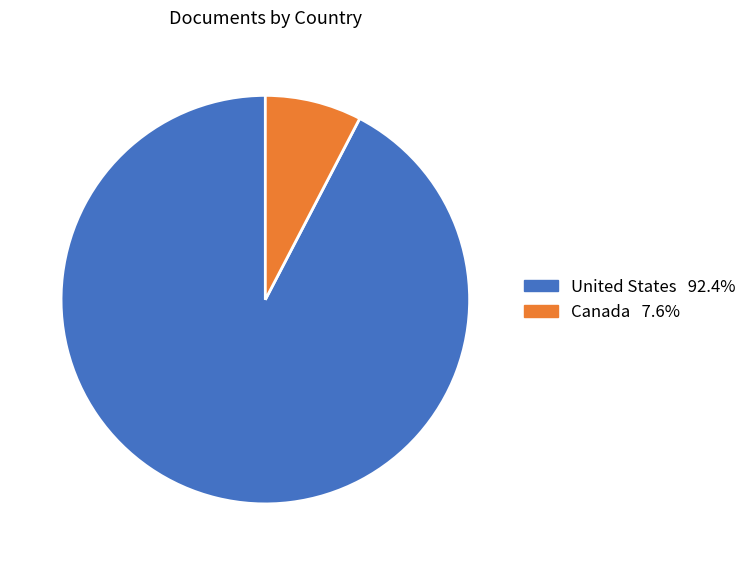

Do Canada and United States together represent more than half of the pie?

Yes